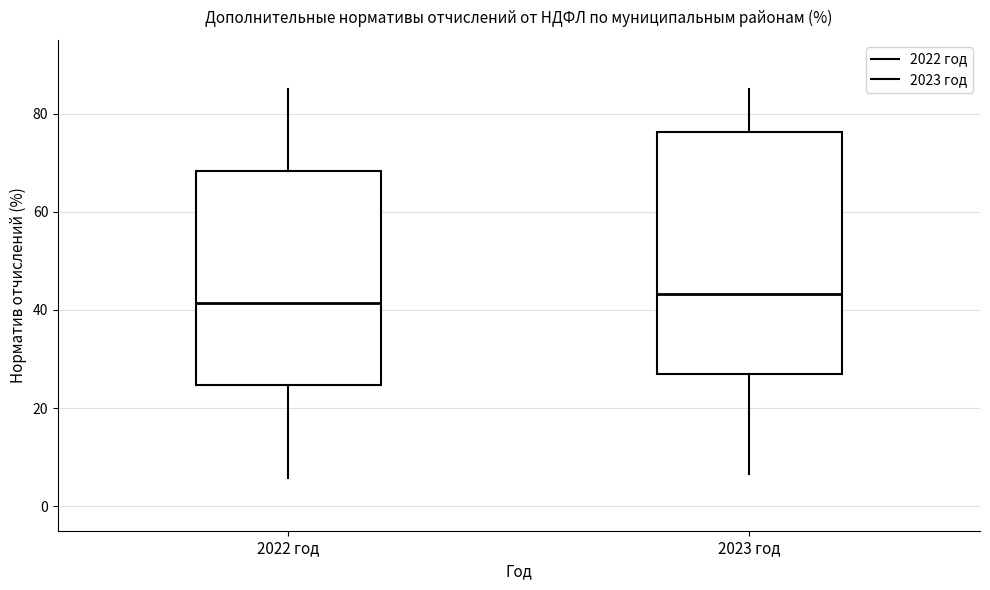

Reading left to right, read every box against the y-axis: the position of its median line, the range the box covers, and the ends of its whiskers. The values are not printed on the chart, so give them approximately, as read against the axis.

2022 год: median 42, box 24 to 68, whiskers 6 to 86
2023 год: median 44, box 28 to 76, whiskers 6 to 86